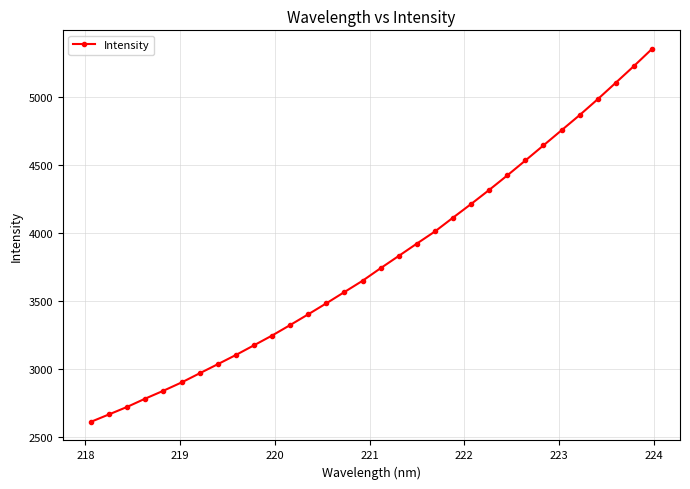

What is the maximum value shown in the chart?

5351.0